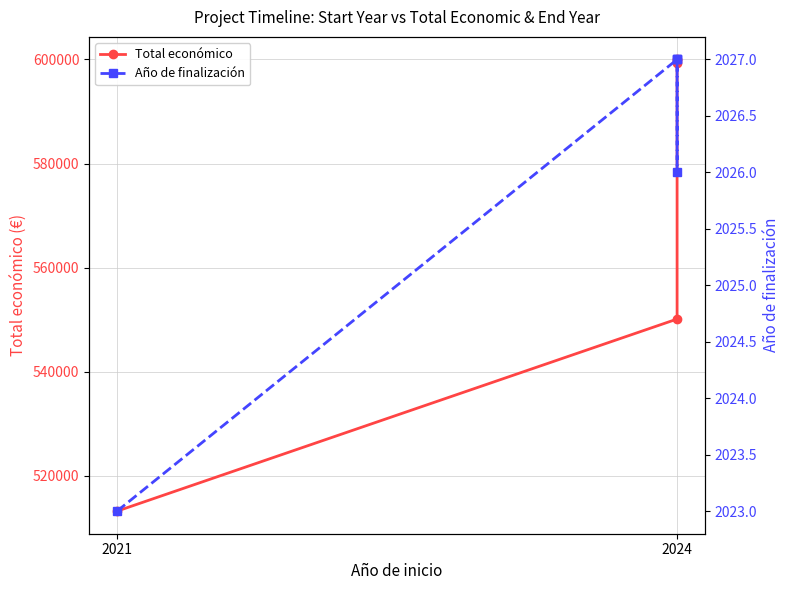

What position from the left is 2?

3